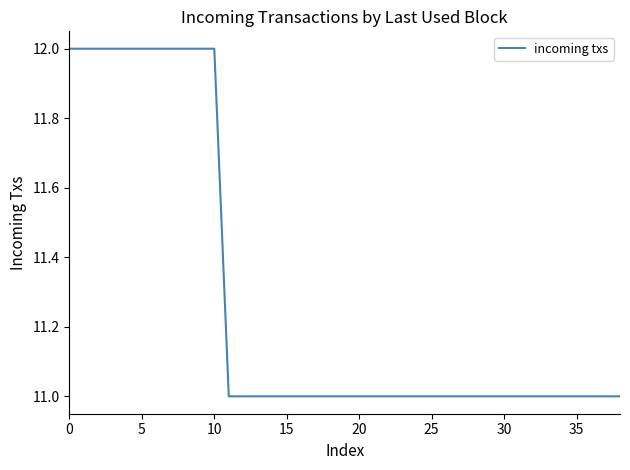

What is the greatest value displayed?

12